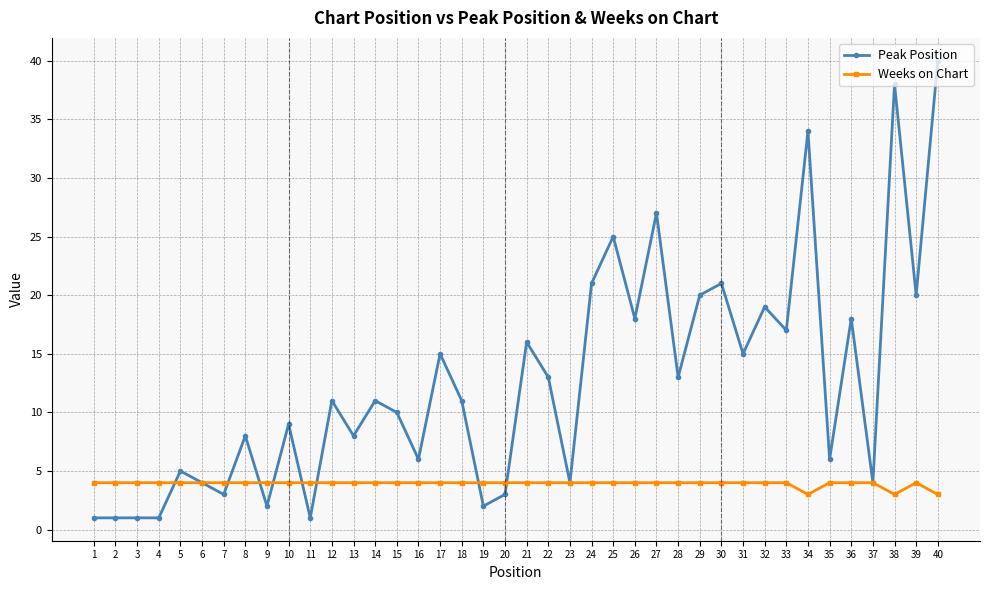

What is the value of the Peak Position point at the 32nd from the left?

19